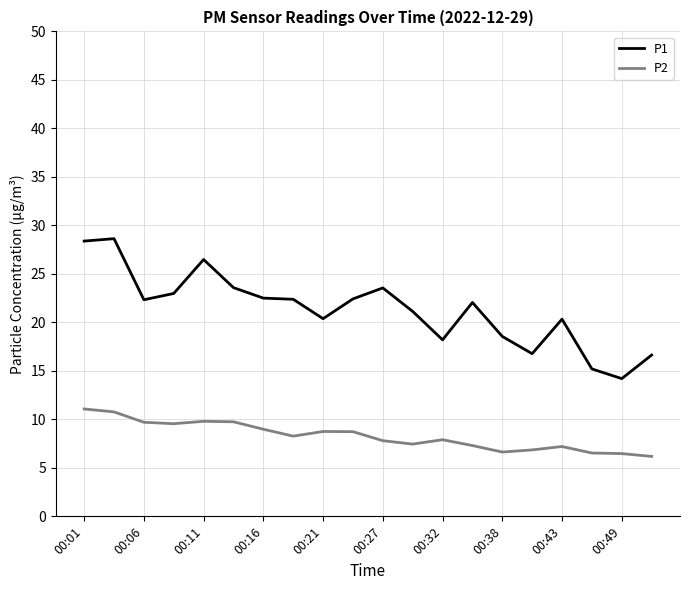

What are all the series names shown in the legend?

P1, P2